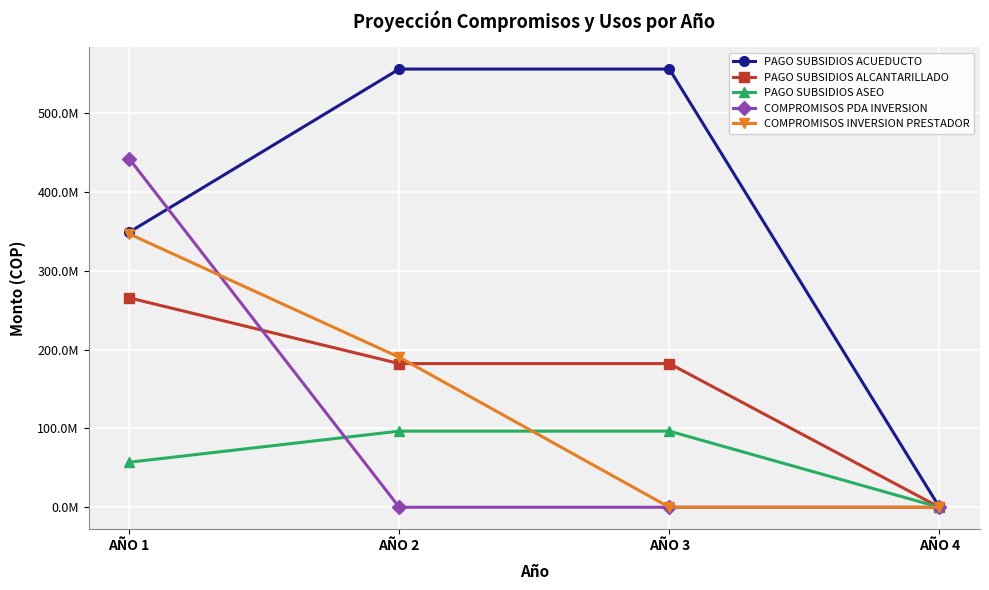

Rank the series by their maximum value, from lowest to highest.

PAGO SUBSIDIOS ASEO, PAGO SUBSIDIOS ALCANTARILLADO, COMPROMISOS INVERSION PRESTADOR, COMPROMISOS PDA INVERSION, PAGO SUBSIDIOS ACUEDUCTO